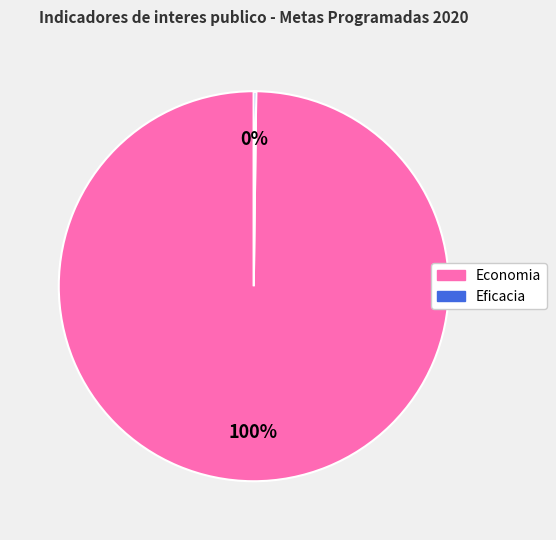

Is there a majority slice in this chart?

Yes